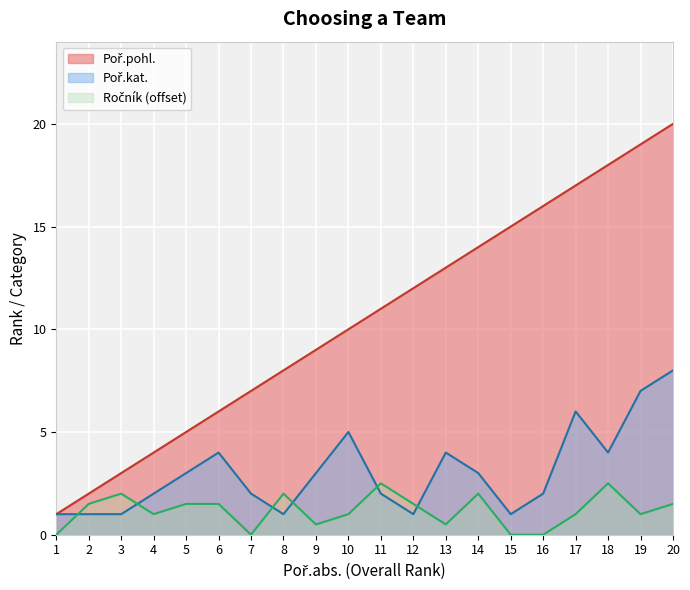

Read the Poř.pohl. value at 14.

14.0